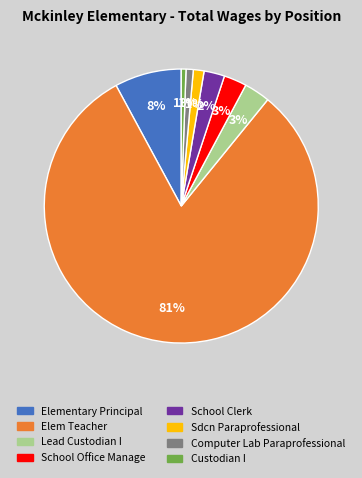

Which has a higher value, Computer Lab Paraprofessional or Elem Teacher?

Elem Teacher